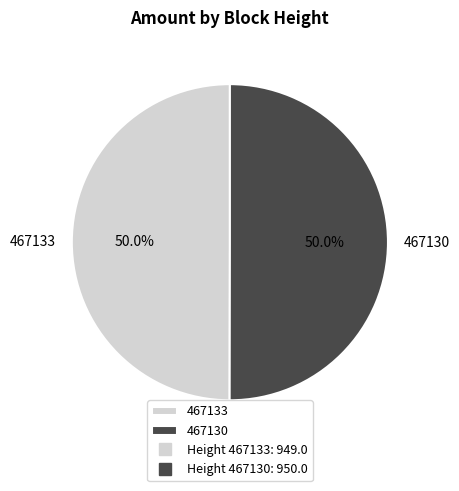

To the nearest percent, what percentage of the pie is 467130?

50%